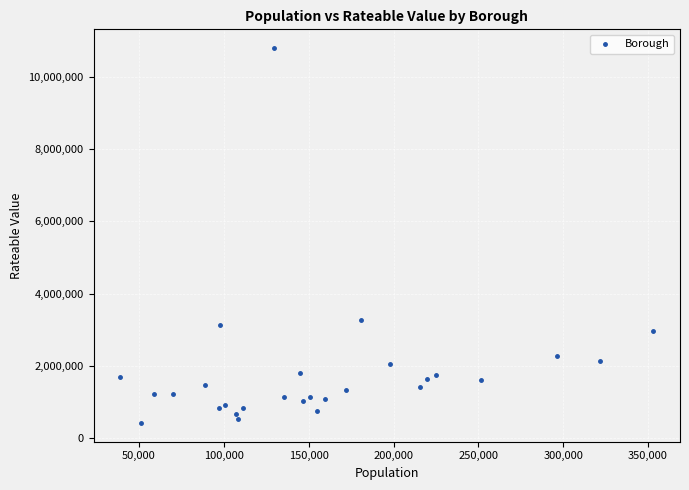

What Y value in the scatter plot is closest to 5610120?

3259889